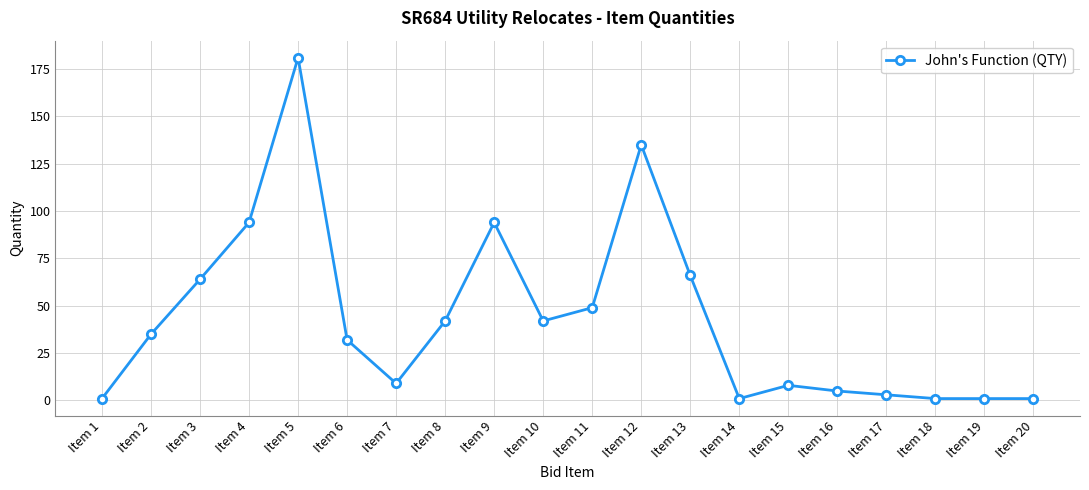

What is the ratio of the value at Item 13 to the value at Item 7?

7.3